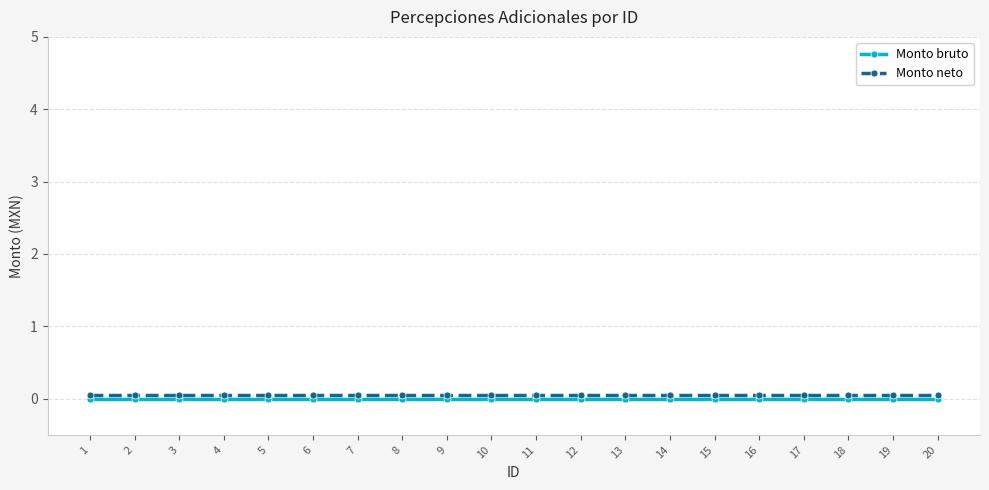

What is the total value across all series at 6?

0.1